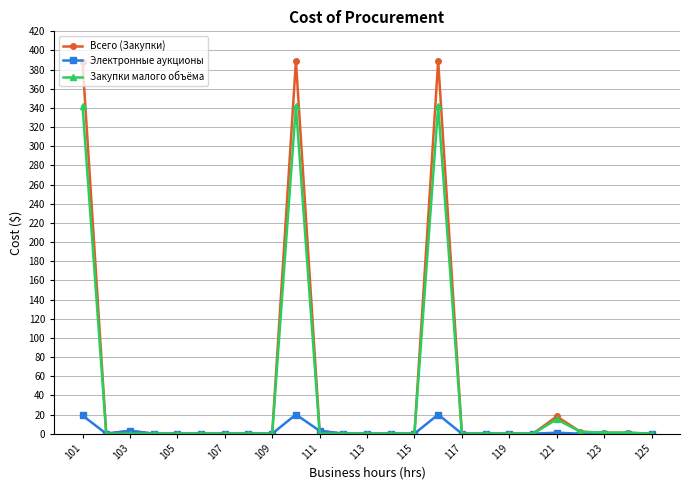

Does the chart have visible grid lines?

Yes